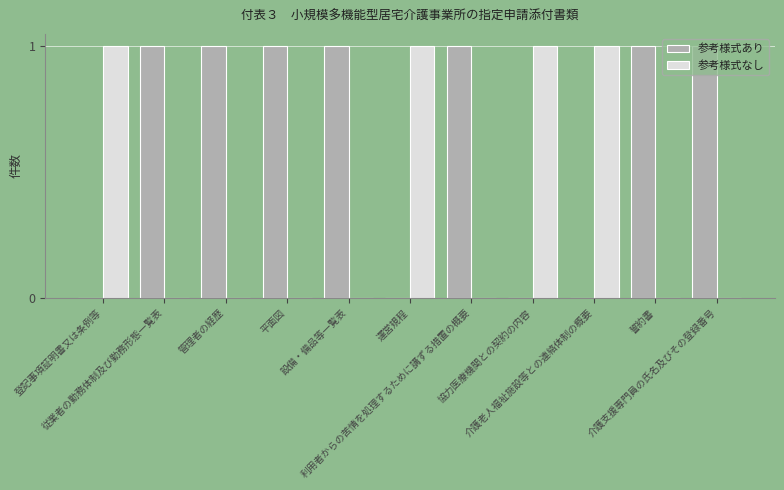

How many 参考様式なし values are between 0 and 1?

11